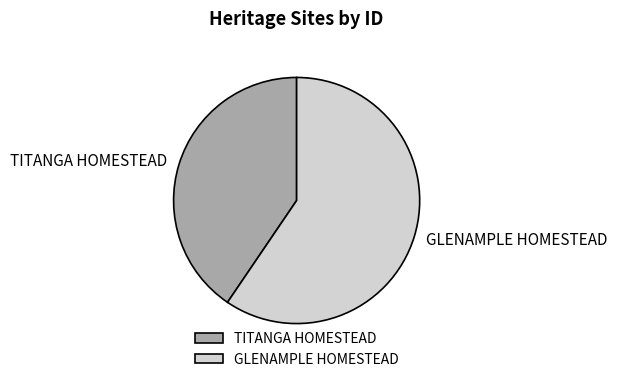

Which slice is the smallest?

TITANGA HOMESTEAD